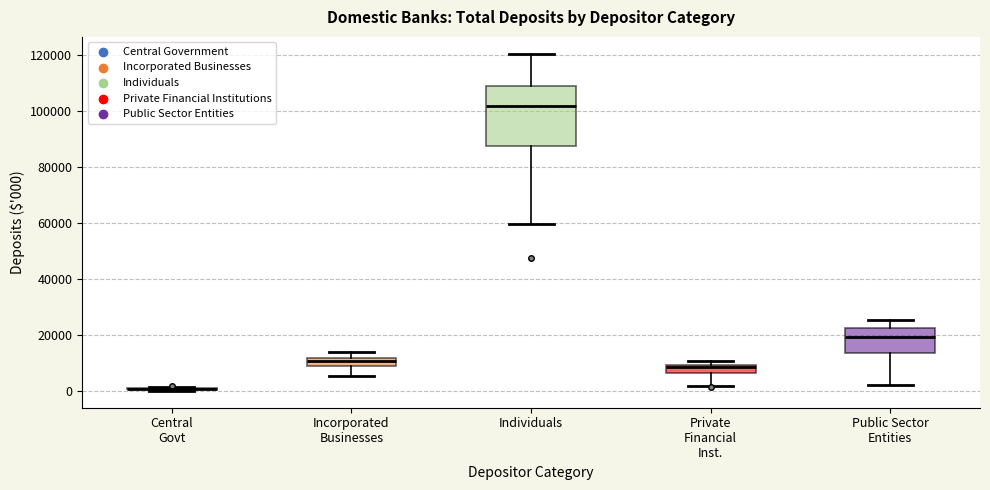

Where is the upper edge of the box for Private Financial Inst. on the y-axis? The values are not printed on the chart, so give them approximately, as read against the axis.

10000